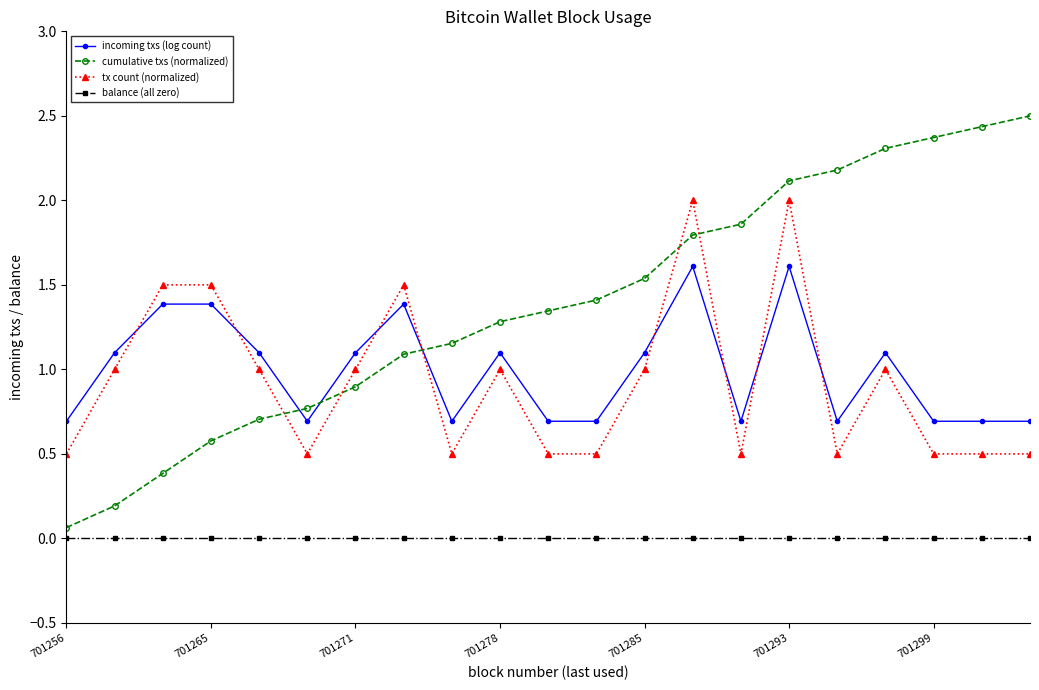

What is the greatest value displayed?

2.5